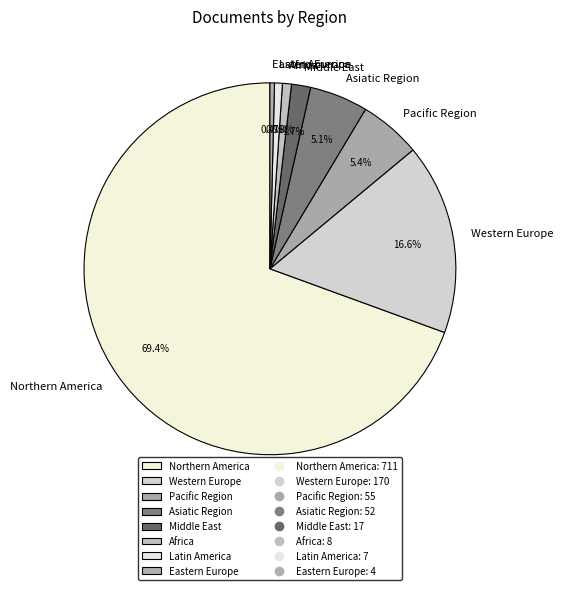

What percentage is the Africa slice, to the nearest percent?

1%